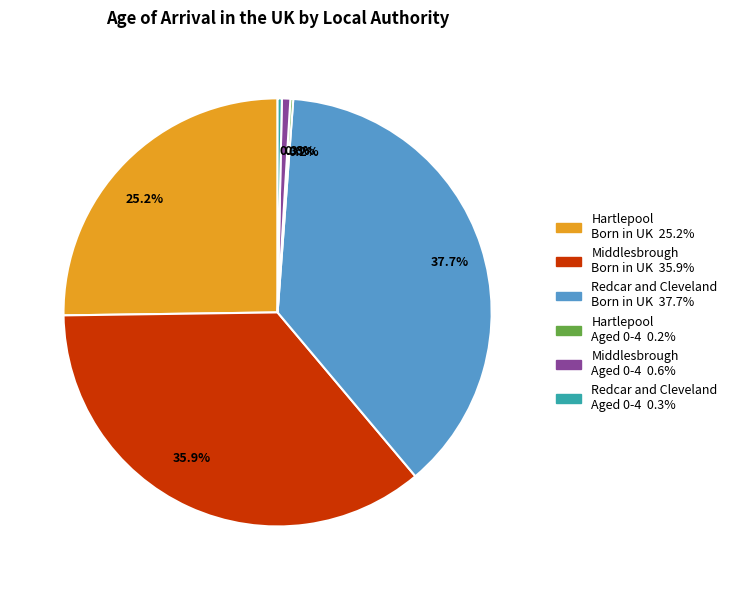

Approximately how many times larger is the value at 37.7% compared to 0.6%?

59.3